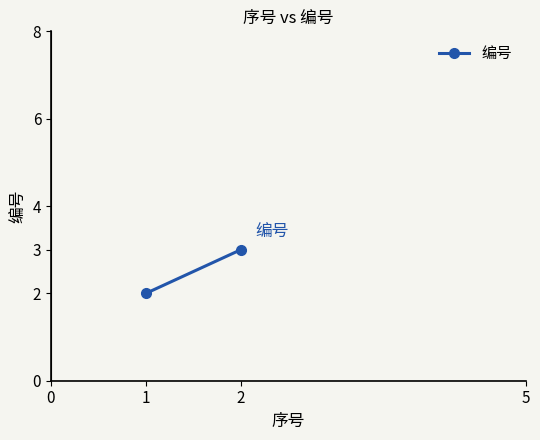

How many data points does each series have?

2